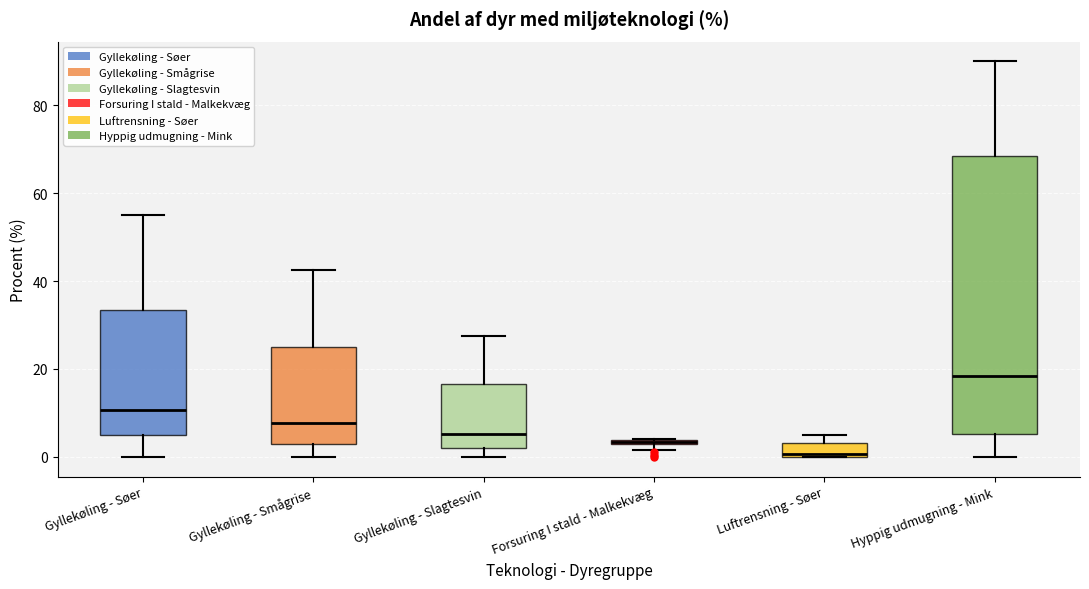

Comparing the boxes themselves (not the whiskers), which one is the tallest?

Hyppig udmugning - Mink